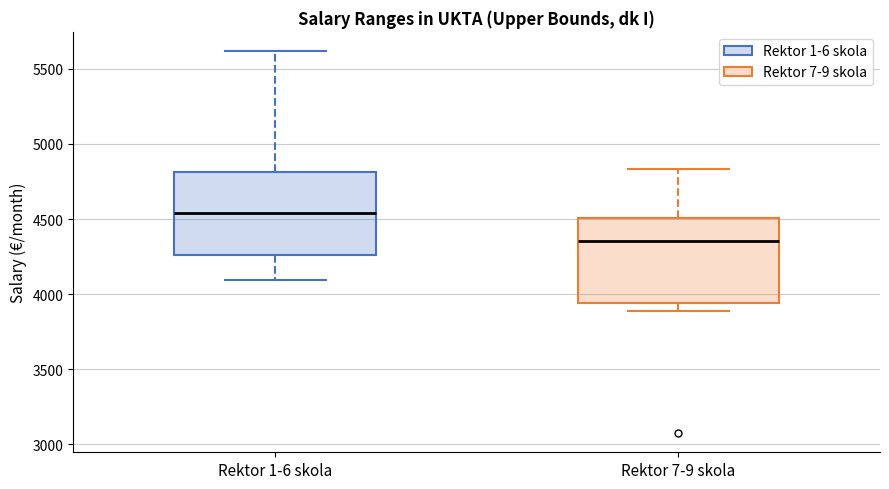

Reading left to right, transcribe this box plot: for each box, give where its median line is, the range the box spans, and where its two whiskers end, as read against the y-axis. The values are not printed on the chart, so give them approximately, as read against the axis.

Rektor 1-6 skola: median 4550, box 4250 to 4800, whiskers 4100 to 5600
Rektor 7-9 skola: median 4350, box 3950 to 4500, whiskers 3900 to 4850